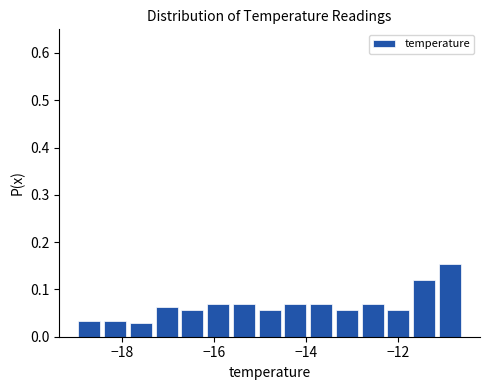

Around what value on the x-axis is the tallest bar? Give the approximate position of its centre, as read against the axis.

-10.8